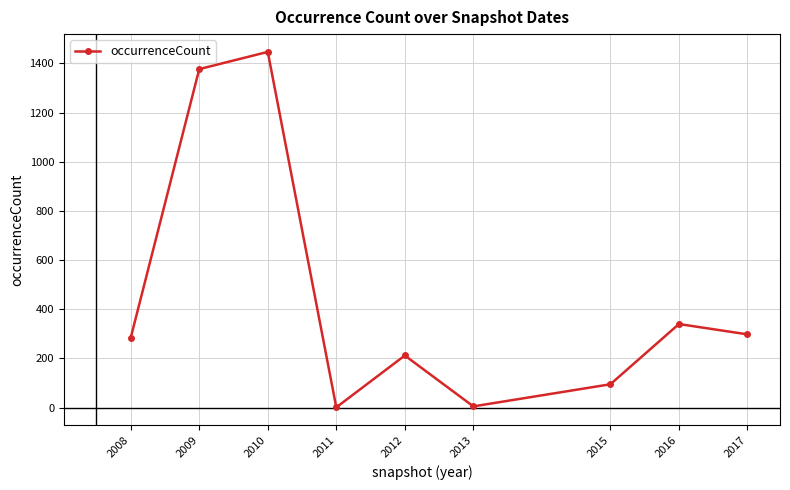

What is the value of the 1st point from the left?

284